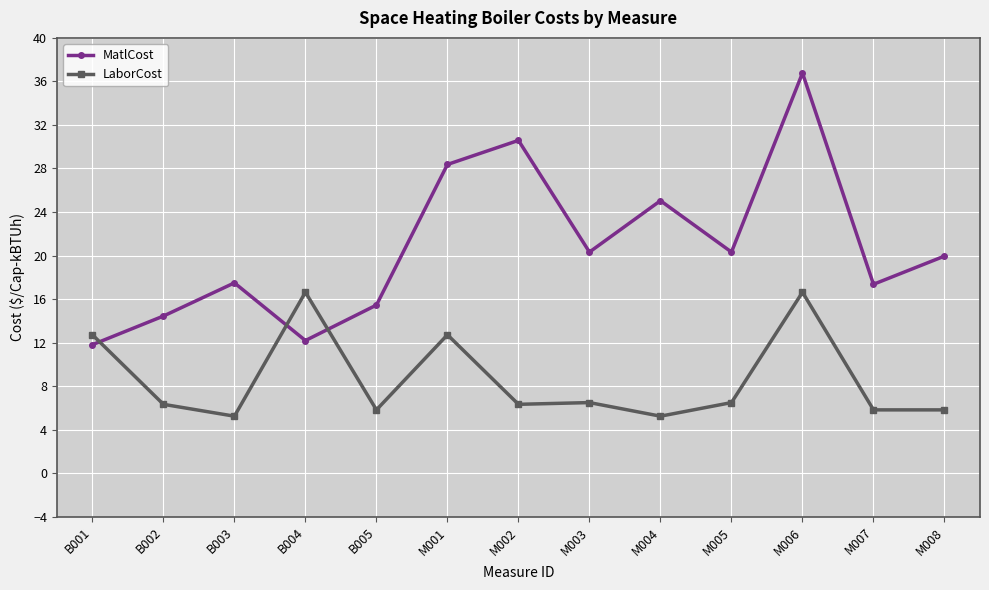

At how many categories does at least one series exceed 21?

4